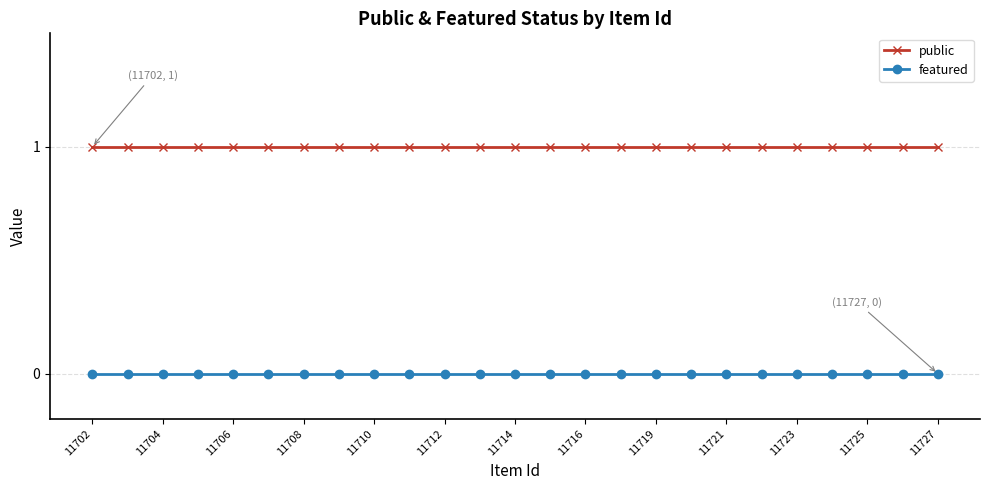

True or false: featured and public intersect in this chart.

False